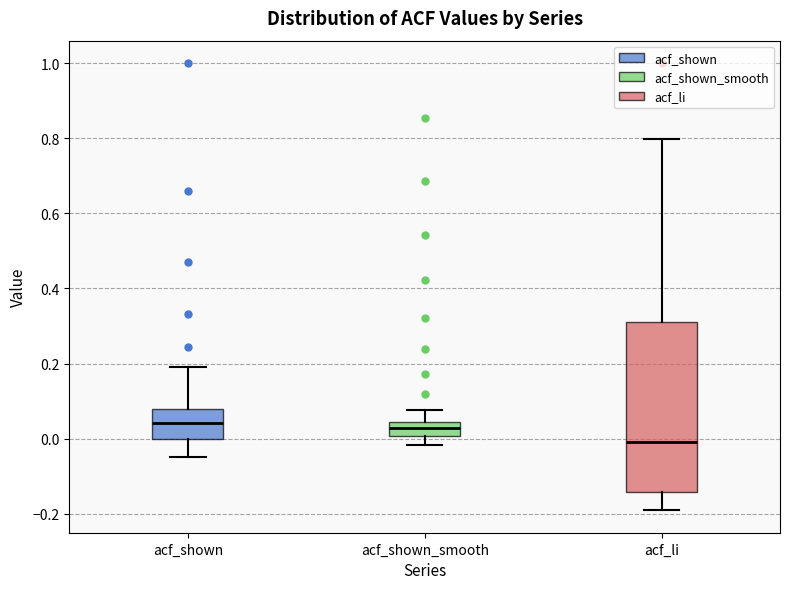

Reading left to right, transcribe this box plot: for each box, give where its median line is, the range the box spans, and where its two whiskers end, as read against the y-axis. The values are not printed on the chart, so give them approximately, as read against the axis.

acf_shown: median 0.04, box 0.00 to 0.08, whiskers -0.04 to 0.20
acf_shown_smooth: median 0.02, box 0.00 to 0.04, whiskers -0.02 to 0.08
acf_li: median 0.00, box -0.14 to 0.32, whiskers -0.20 to 0.80